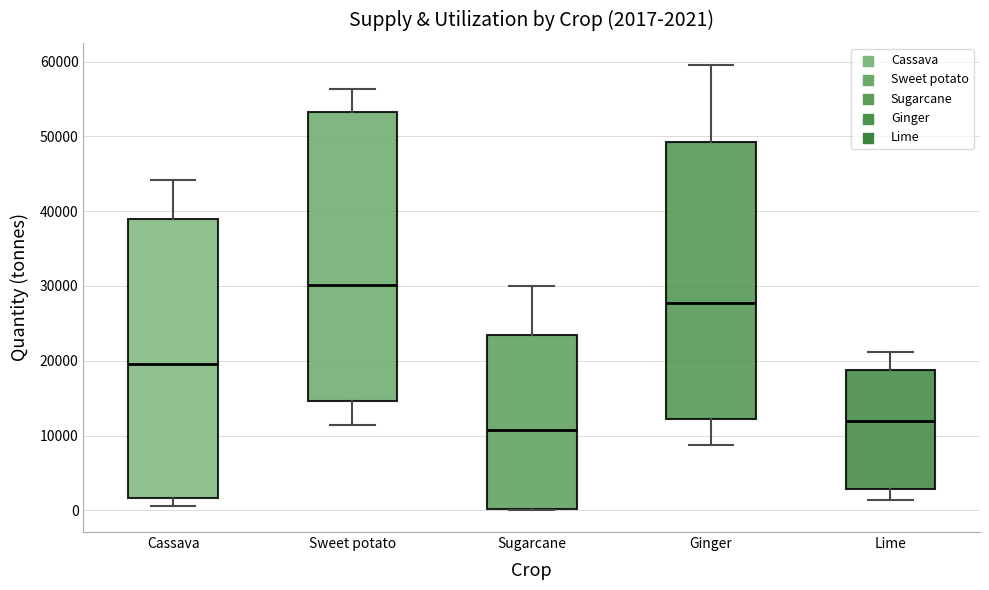

Which box is the tallest, from its lower edge to its upper edge?

Sweet potato